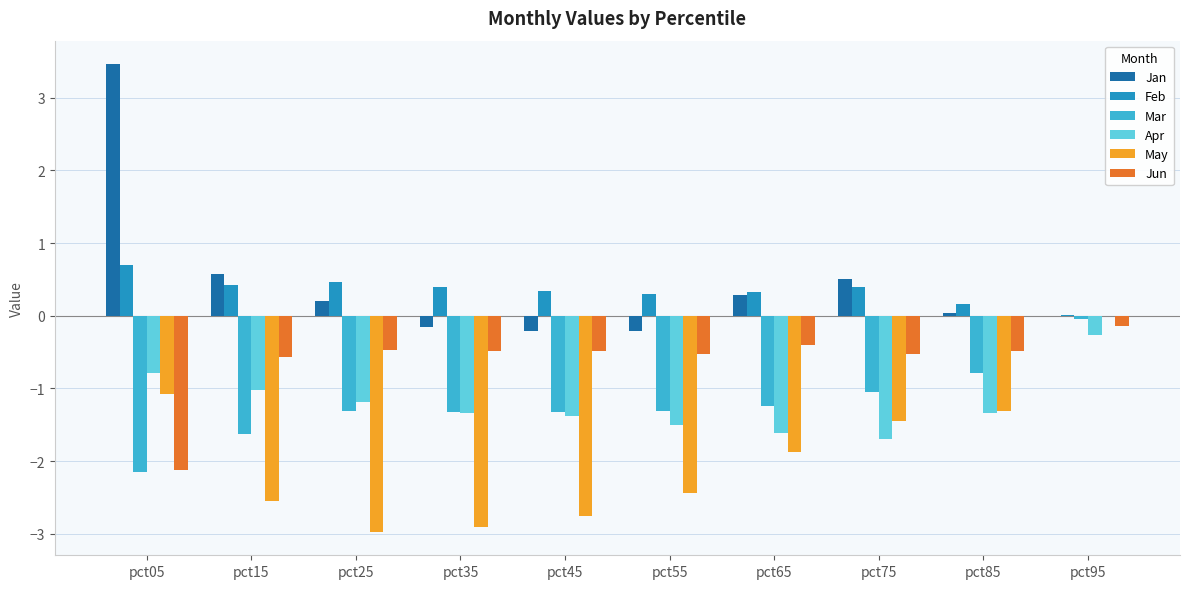

Are the bars grouped side by side (vs. stacked)?

Yes